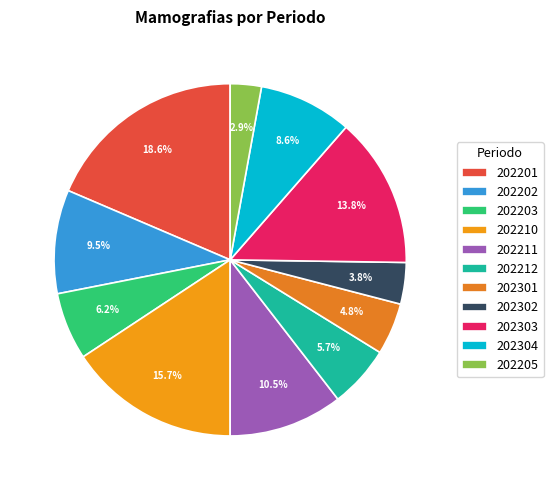

How many slices are in this pie chart?

11